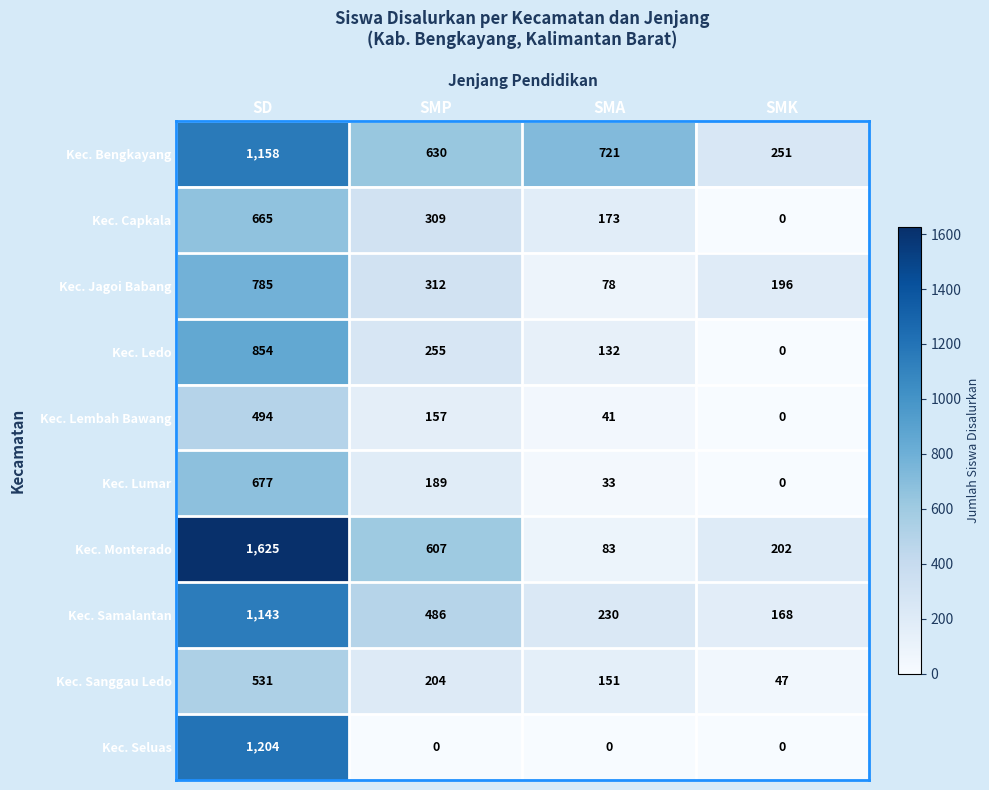

Which series has the largest total across all categories?

Kec. Bengkayang